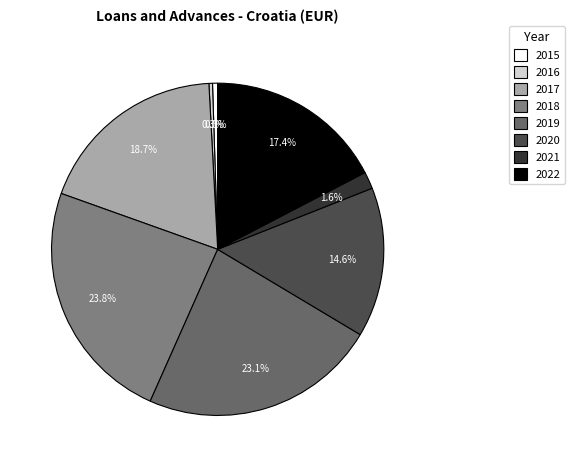

Which slice is the smallest?

2016